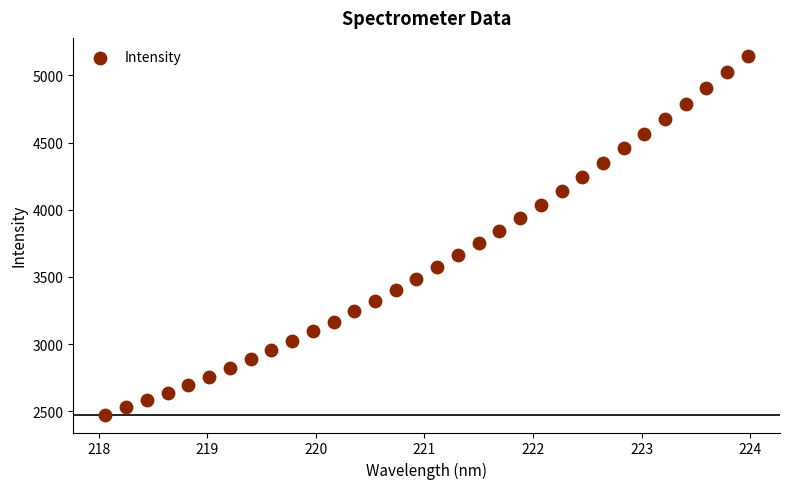

What is the range of X values (max minus min)?

5.9